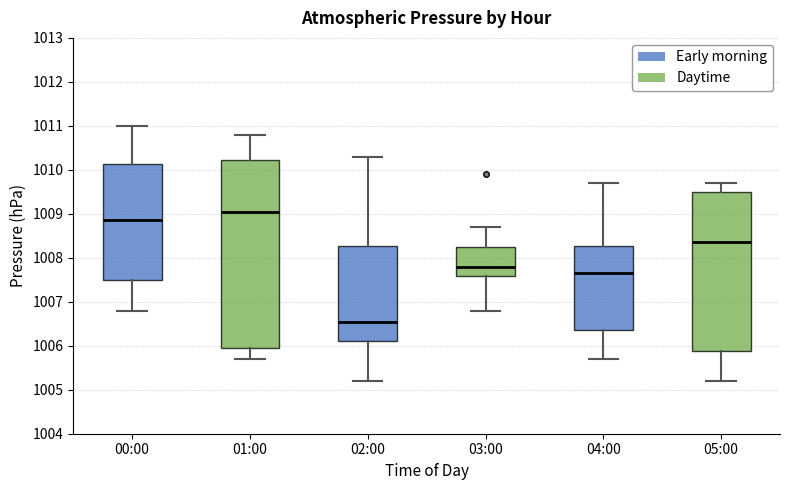

Which box's median line is the highest?

01:00